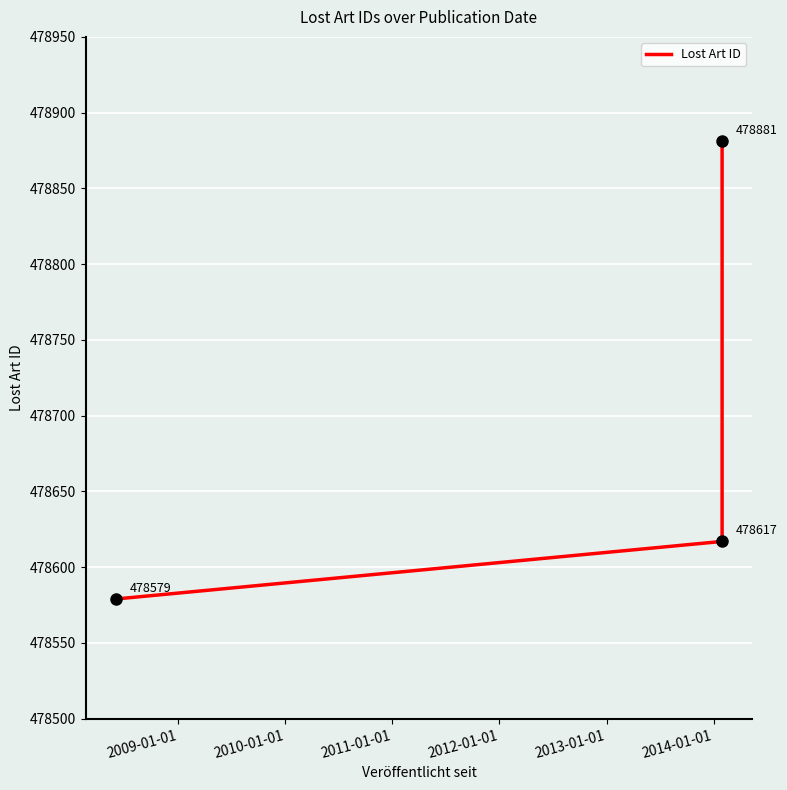

Between 2010-01-01 and 2009-01-01, which is larger?

2010-01-01